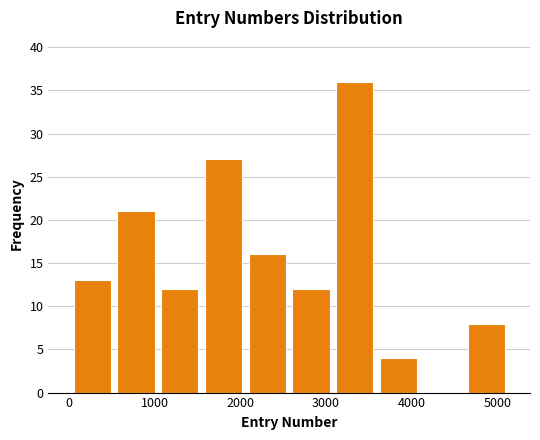

Reading left to right, transcribe this chart: for each bar, give the range it covers on the x-axis and its height. Neither the bar edges nor the heights are printed on the chart, so give them approximately, as read against the axes.

0 to 500: 13
500 to 1000: 21
1000 to 1500: 12
1500 to 2100: 27
2100 to 2600: 16
2600 to 3100: 12
3100 to 3600: 36
3600 to 4100: 4
4100 to 4600: 0
4600 to 5100: 8